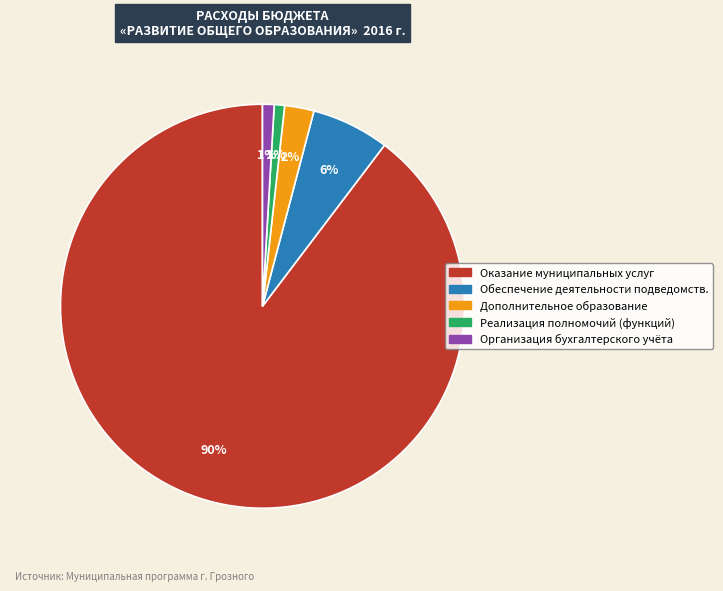

Does any single category account for the majority?

Yes